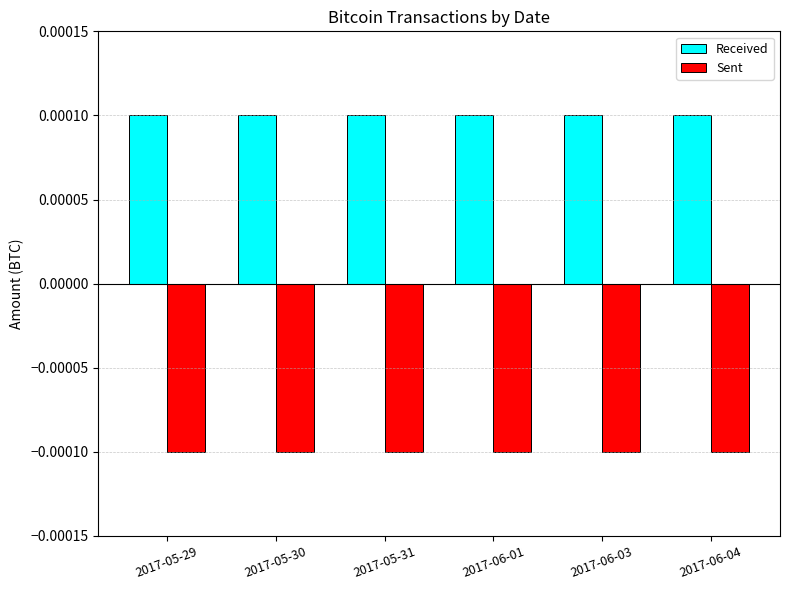

Rank the series by their maximum value, from highest to lowest.

Received, Sent